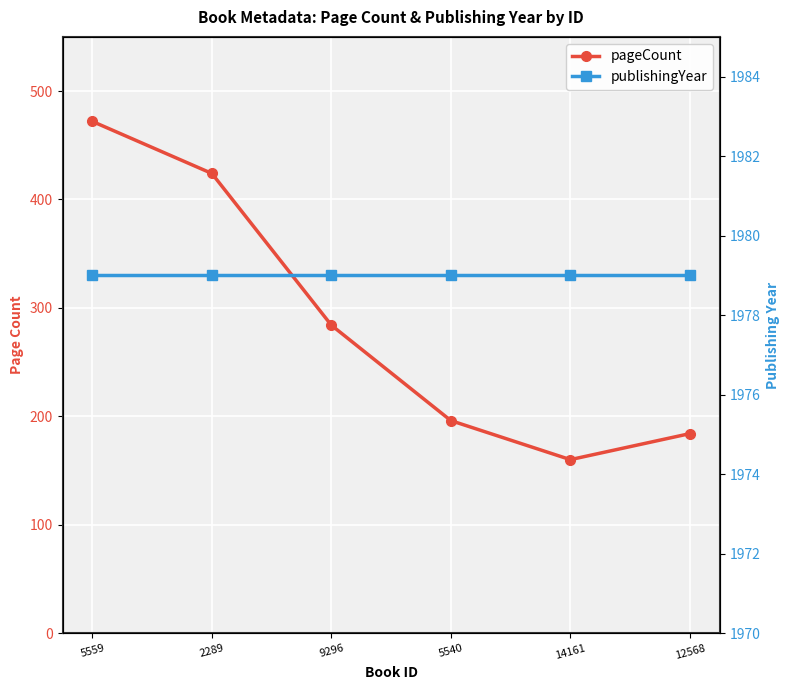

Rank the series by their average value, from highest to lowest.

publishingYear, pageCount